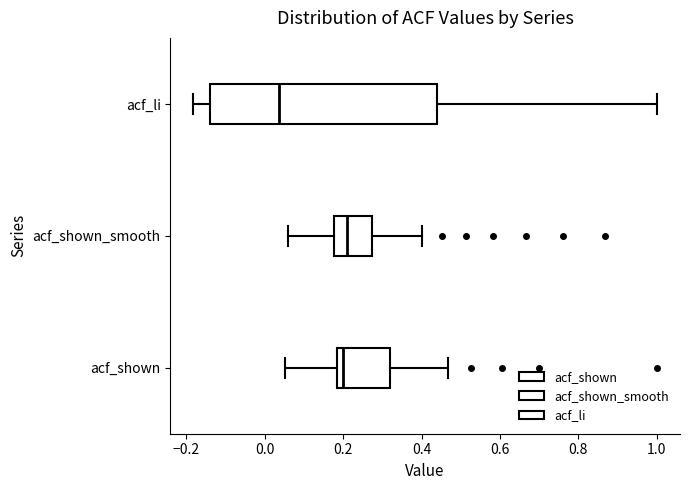

Reading bottom to top, transcribe this box plot: for each box, give where its median line is, the range the box spans, and where its two whiskers end, as read against the x-axis. The values are not printed on the chart, so give them approximately, as read against the axis.

acf_shown: median 0.20, box 0.18 to 0.32, whiskers 0.06 to 0.46
acf_shown_smooth: median 0.22, box 0.18 to 0.28, whiskers 0.06 to 0.40
acf_li: median 0.04, box -0.14 to 0.44, whiskers -0.18 to 1.00